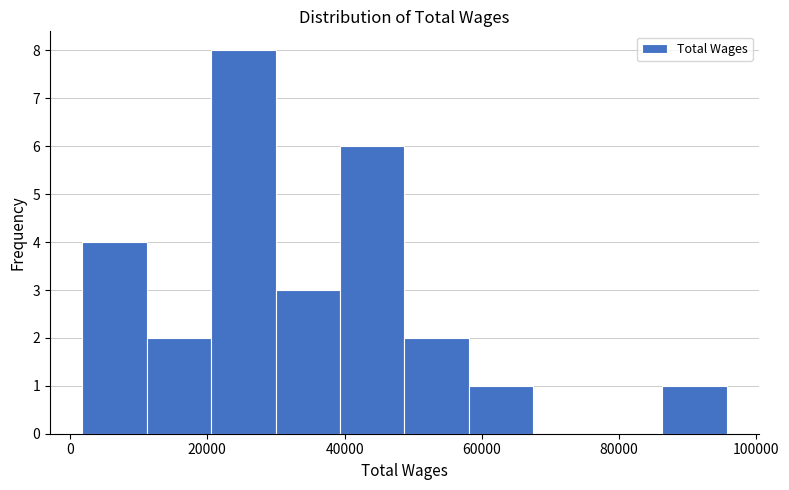

How tall is the bar that spans 86000 to 96000 on the x-axis? Neither the bar edges nor the heights are printed on the chart, so give them approximately, as read against the axes.

1